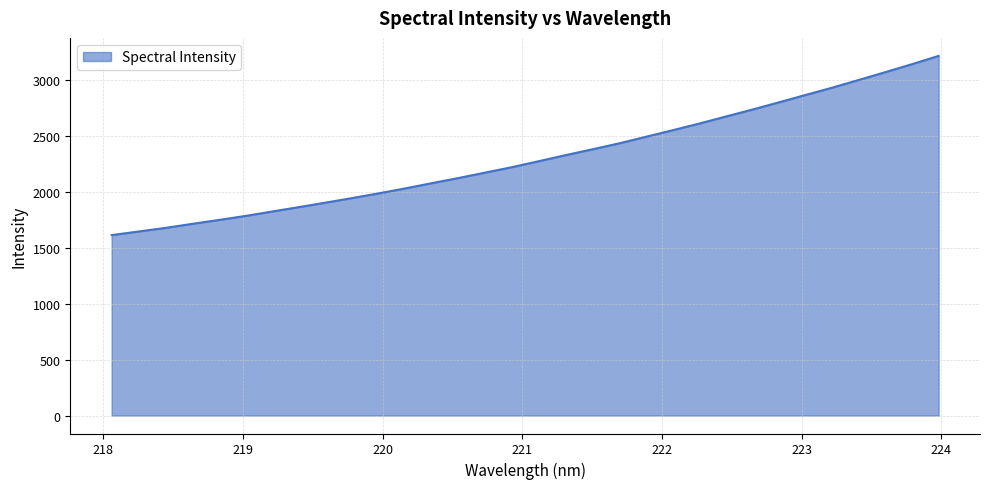

What is the difference between the maximum and minimum values?

1602.1